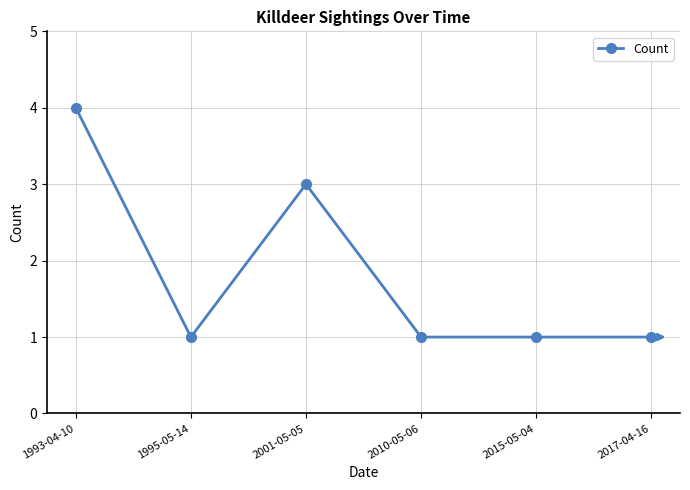

What is the sum of the values at 2001-05-05 and 1993-04-10?

7